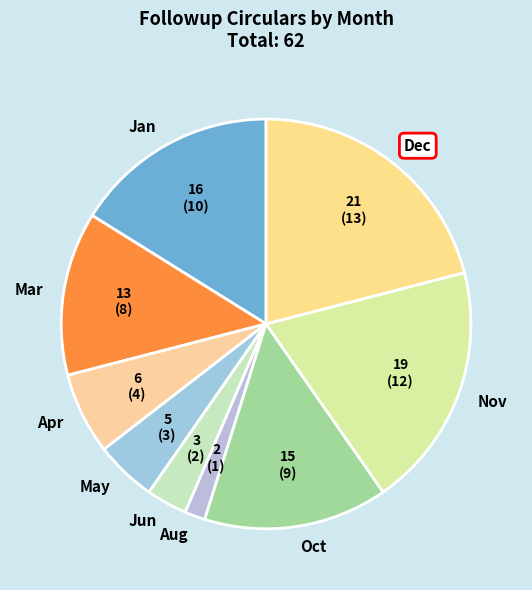

The Aug slice represents 9% of the pie. True or false?

False